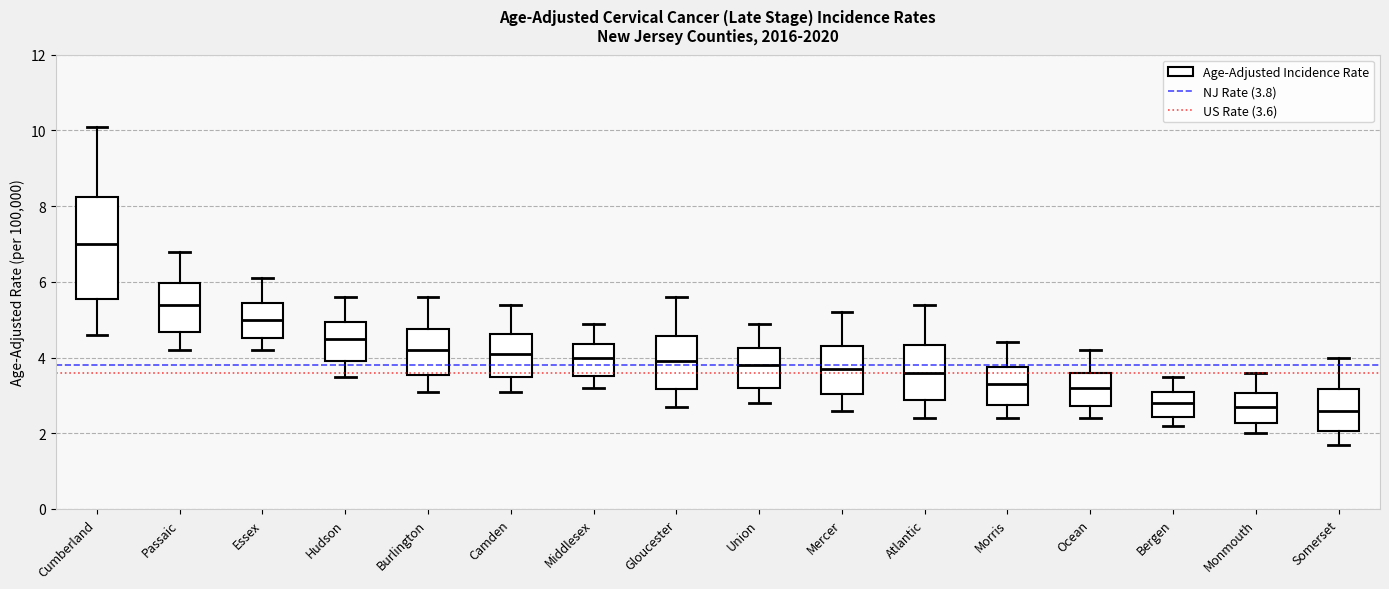

Where is the lower edge of the box for Gloucester on the y-axis? The values are not printed on the chart, so give them approximately, as read against the axis.

3.2